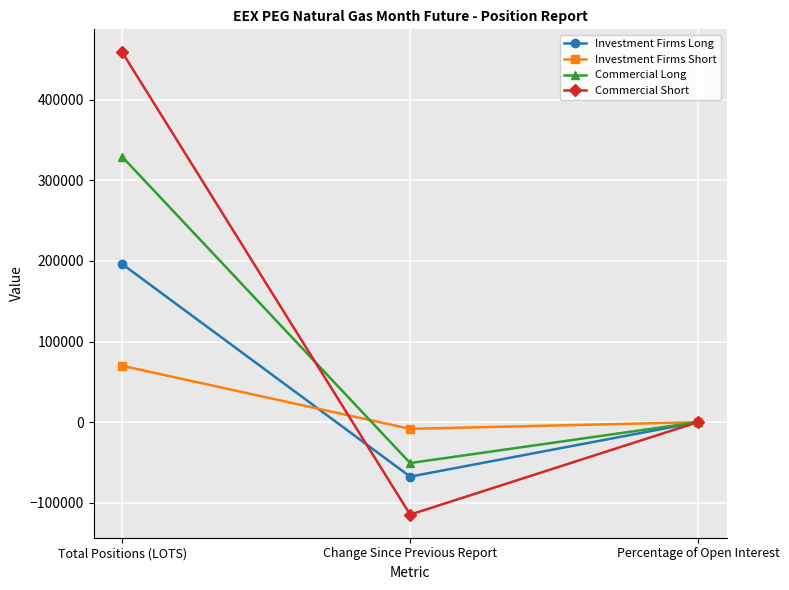

Which series changed the most between Total Positions (LOTS) and Change Since Previous Report?

Commercial Short